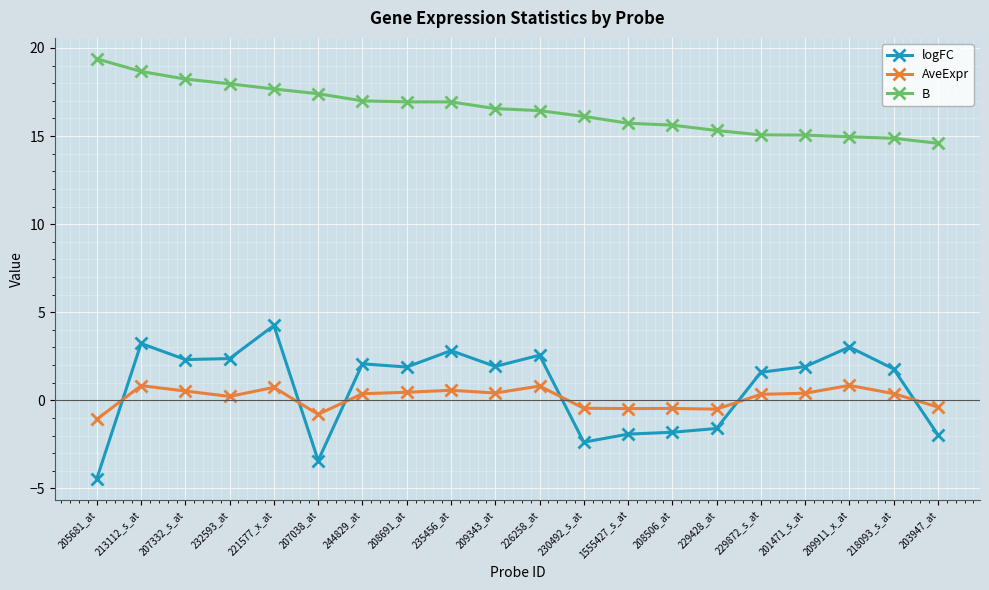

True or false: AveExpr and B cross at least once.

False